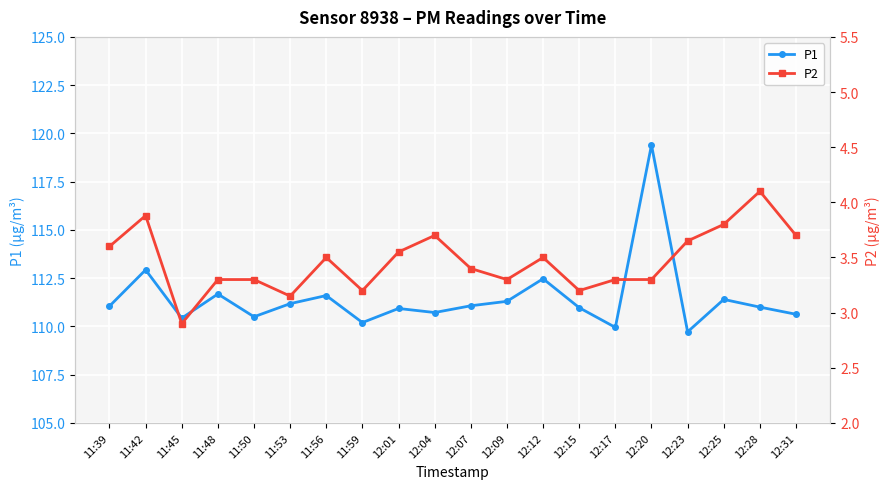

Rank the series by their average value, from lowest to highest.

P2, P1